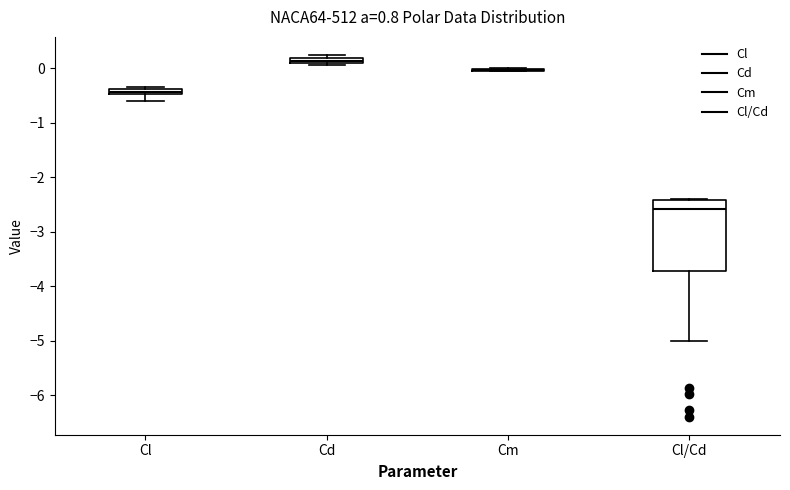

Which box is the tallest, from its lower edge to its upper edge?

Cl/Cd